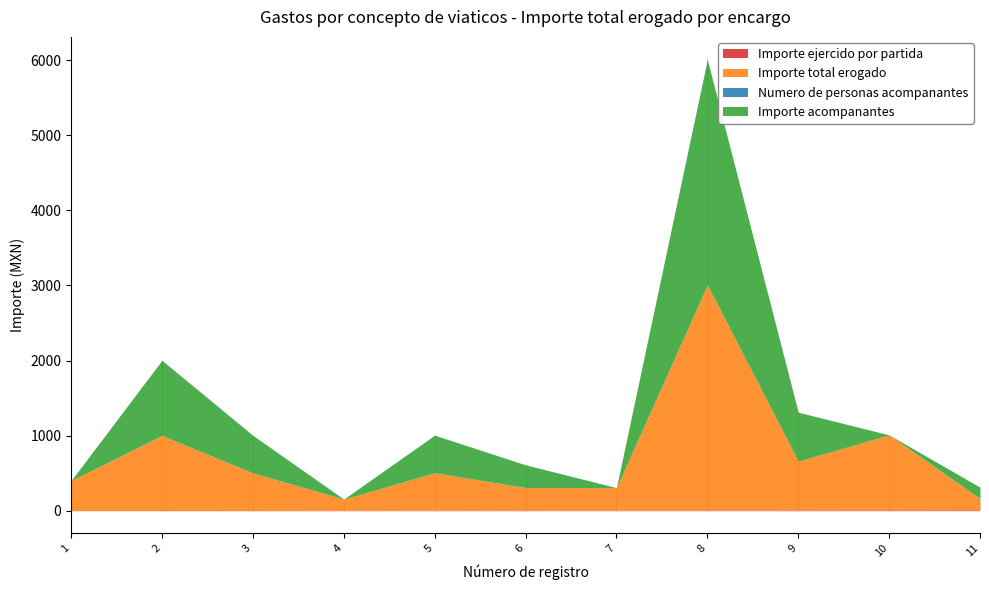

How many data points in Importe total erogado are above 500?

4